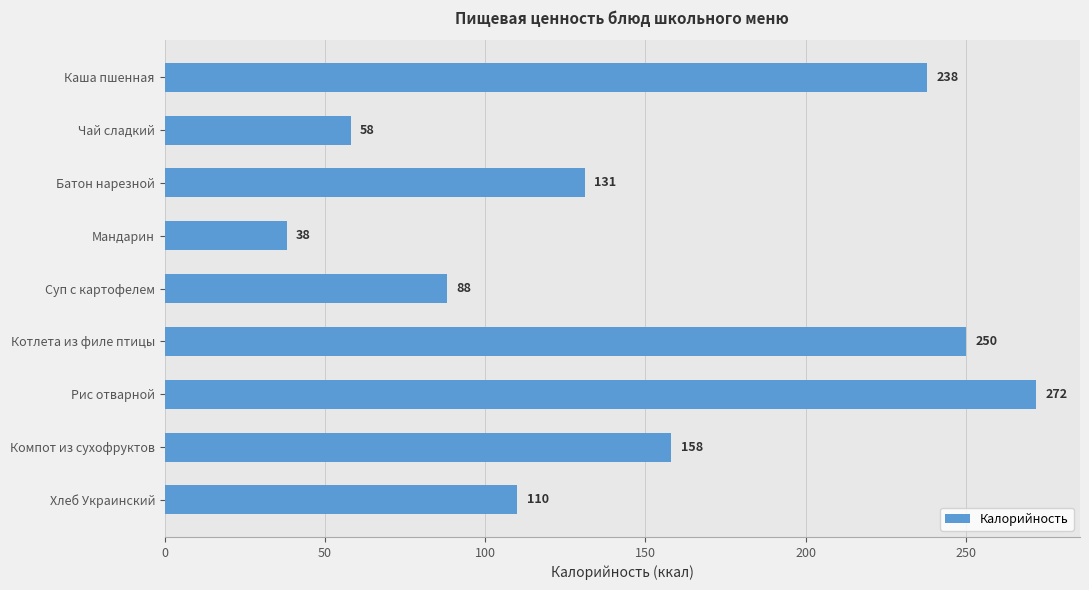

At which category does the chart reach its peak across all series?

Рис отварной